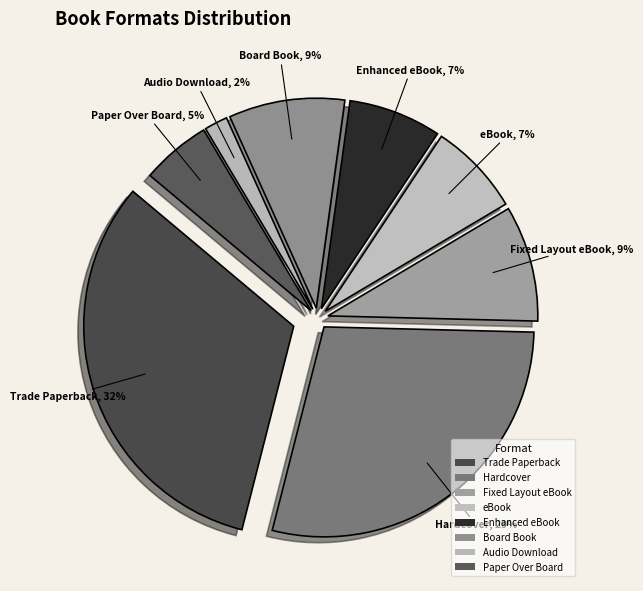

What percentage is the Paper Over Board slice, to the nearest percent?

5%